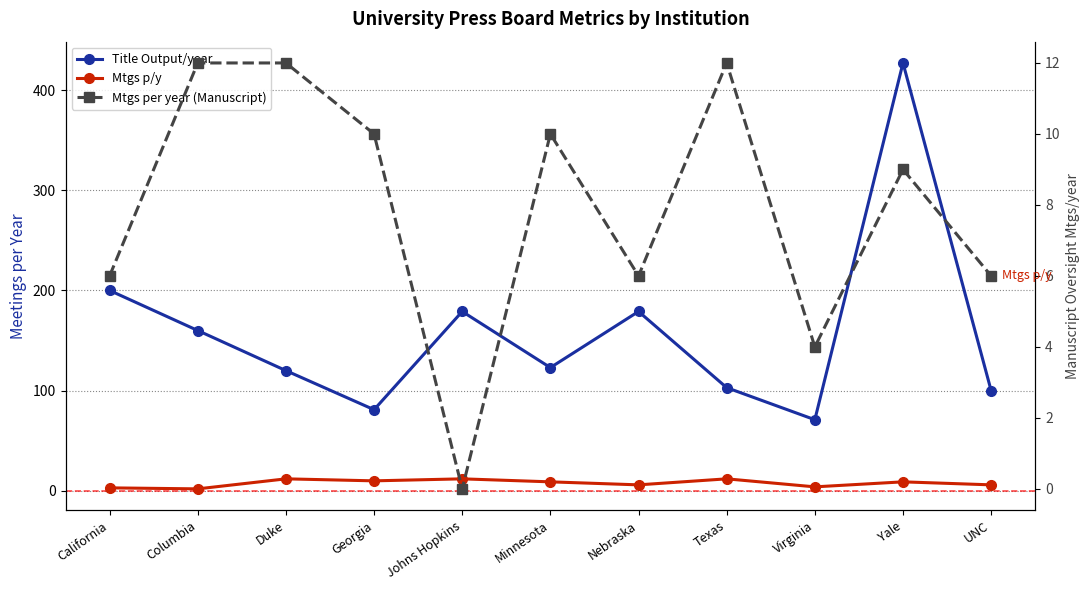

What are all the series names shown in the legend?

Title Output/year, Mtgs p/y, Mtgs per year (Manuscript)